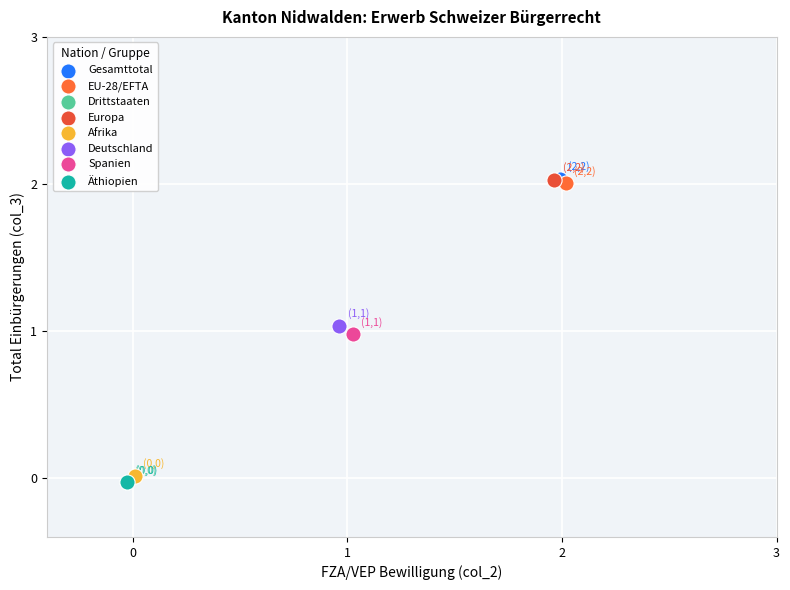

What are all the series names shown in the legend?

Gesamttotal, EU-28/EFTA, Drittstaaten, Europa, Afrika, Deutschland, Spanien, Äthiopien